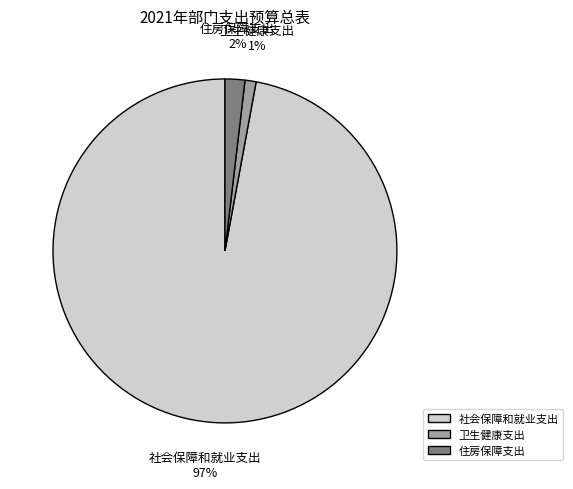

Combined, do 社会保障和就业支出 and 住房保障支出 account for over 50%?

Yes